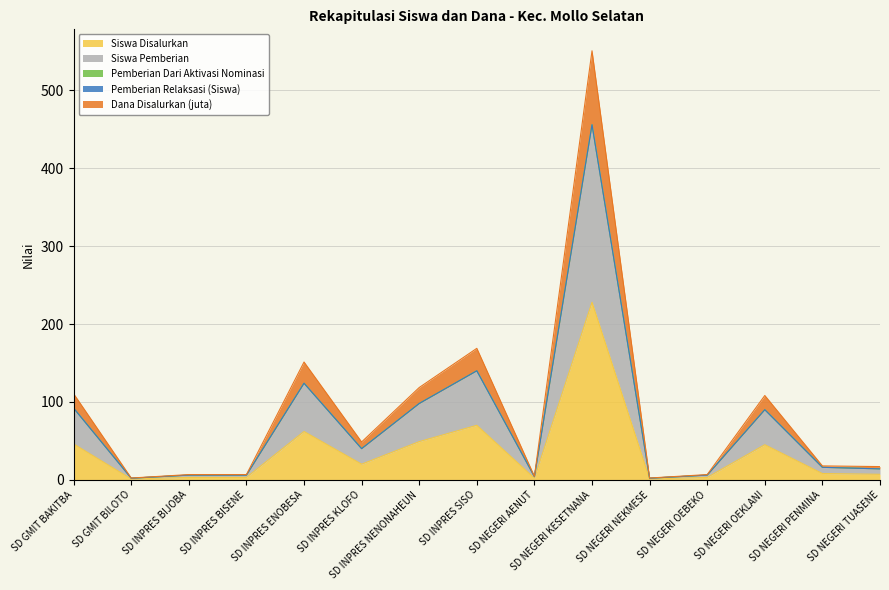

The Siswa Disalurkan series shows 122.8 at SD NEGERI KESETNANA. True or false?

False